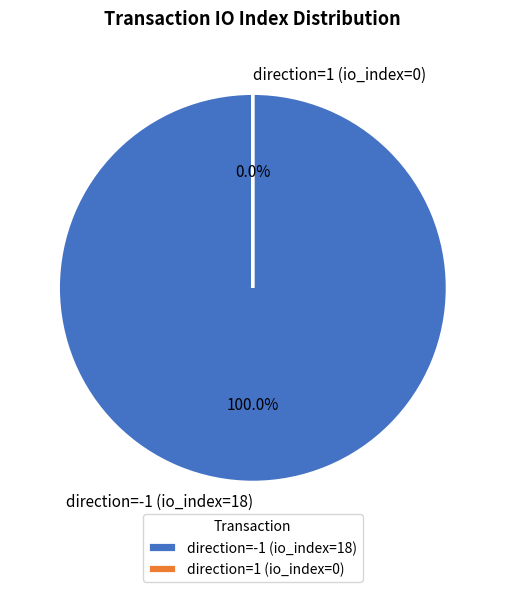

Is direction=1 (io_index=0) the majority of the pie?

No